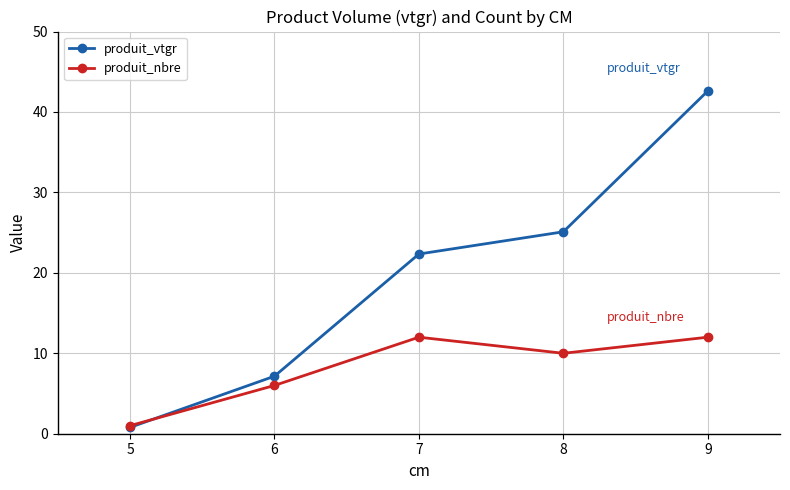

At which label does produit_vtgr reach its peak?

9